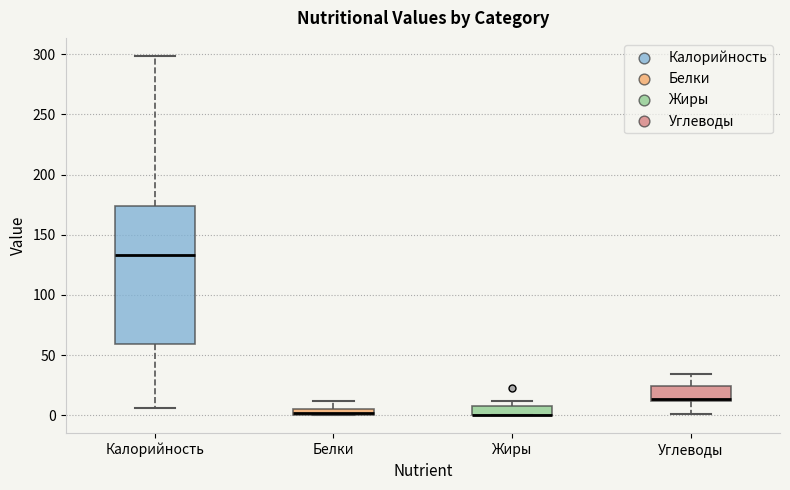

Which box is the tallest, from its lower edge to its upper edge?

Калорийность